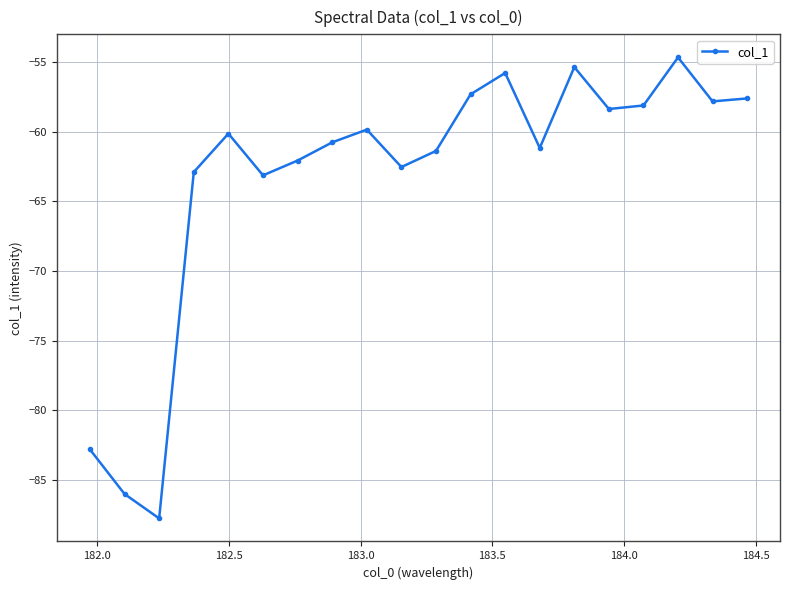

True or false: the data has more than 2 interior local peaks.

True